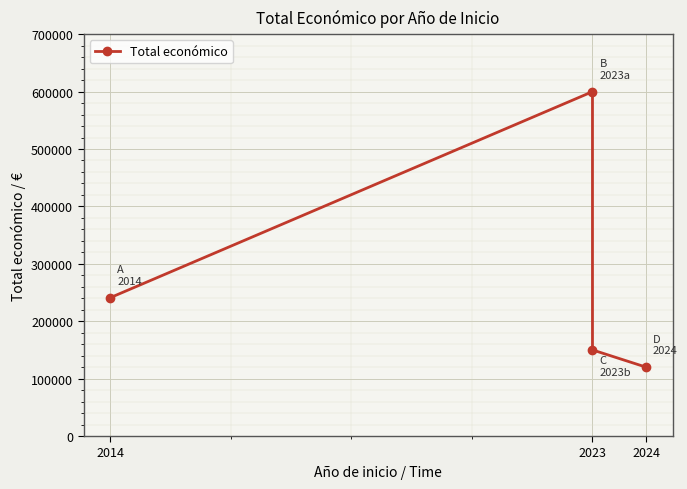

What is the change in value from 2023 to 2024?

-479883